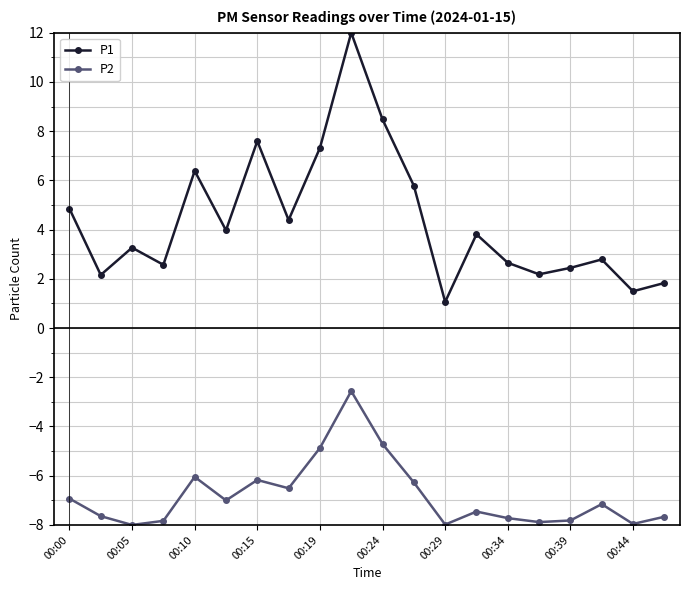

True or false: P1 and P2 cross at least once.

False